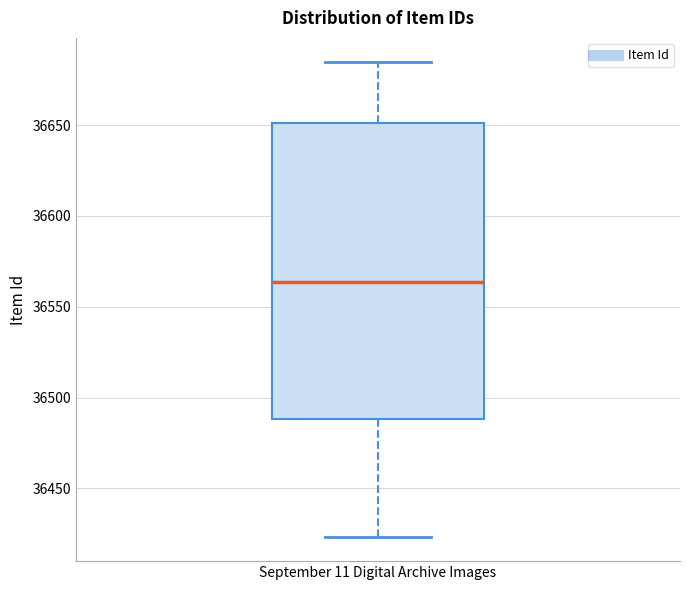

Where is the lower edge of the box for September 11 Digital Archive Images on the y-axis? The values are not printed on the chart, so give them approximately, as read against the axis.

36490